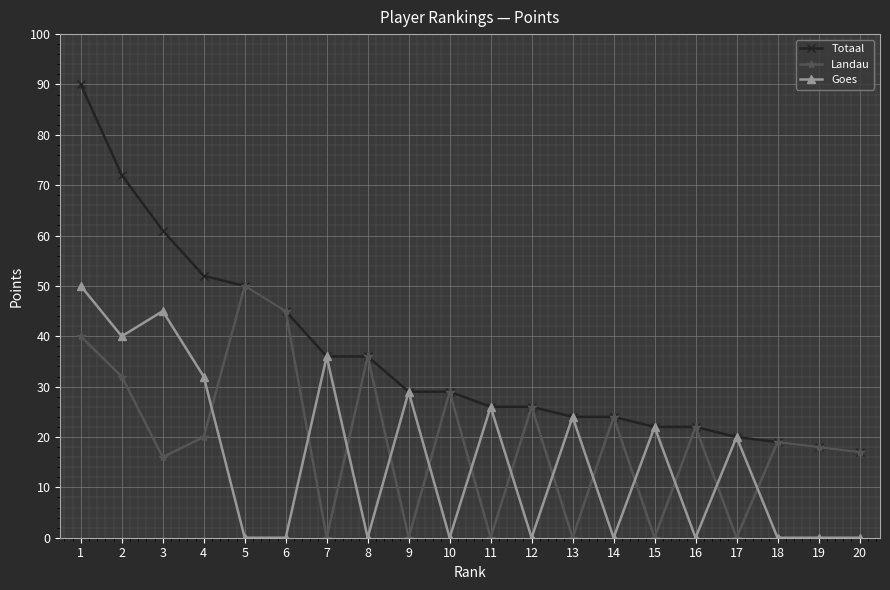

Reading left to right, extract all data points from this chart.

Totaal: 90	72	61	52	50	45	36	36	29	29	26	26	24	24	22	22	20	19	18	17
Landau: 40	32	16	20	50	45	0	36	0	29	0	26	0	24	0	22	0	19	18	17
Goes: 50	40	45	32	0	0	36	0	29	0	26	0	24	0	22	0	20	0	0	0